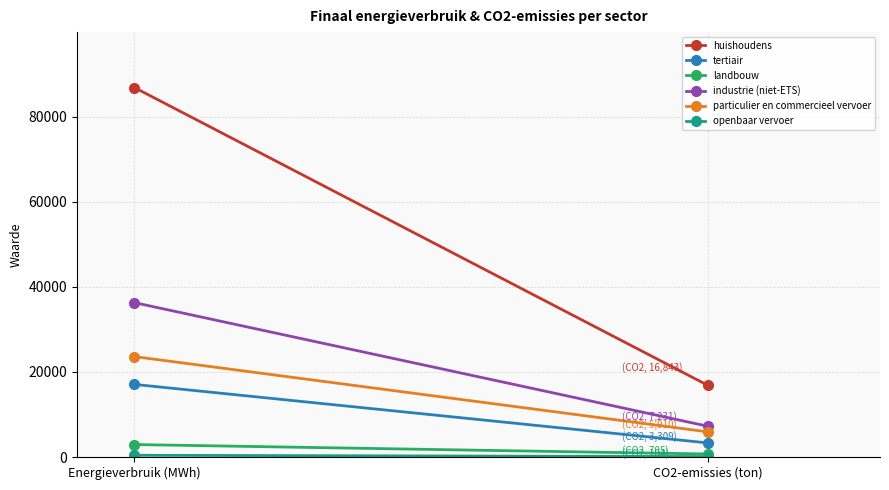

What is the sum of the openbaar vervoer values at CO2-emissies (ton) and Energieverbruik (MWh)?

513.9